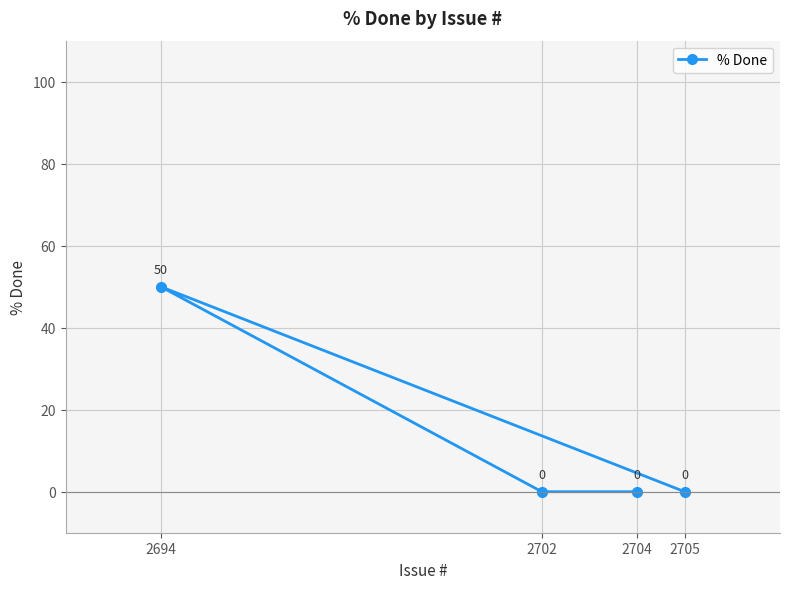

What is the difference between the maximum and minimum values?

50